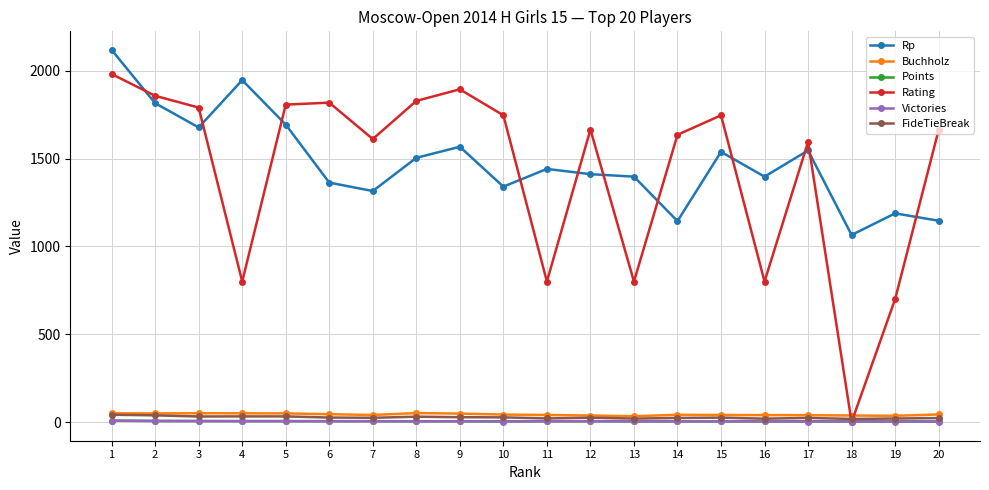

Which series has the largest range (max minus min)?

Rating